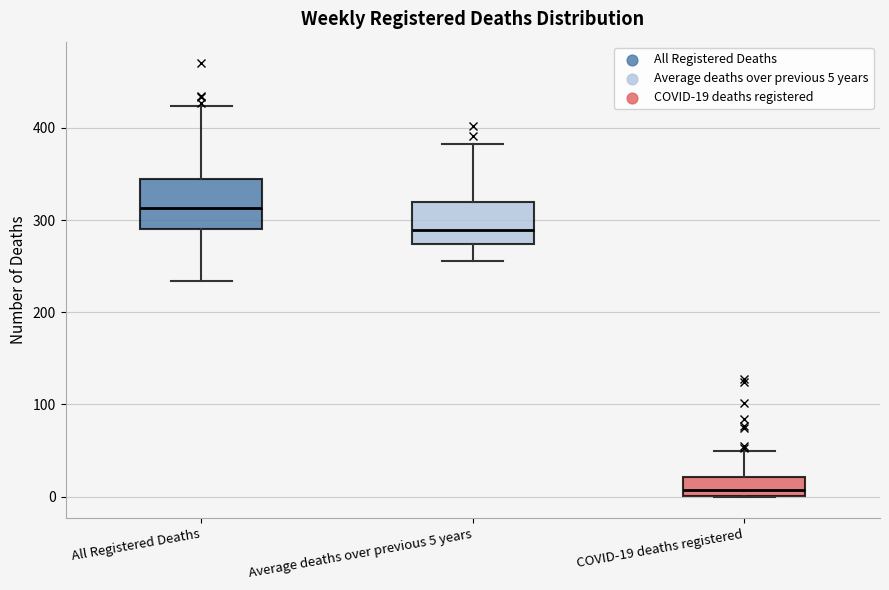

Reading left to right, transcribe this box plot: for each box, give where its median line is, the range the box spans, and where its two whiskers end, as read against the y-axis. The values are not printed on the chart, so give them approximately, as read against the axis.

All Registered Deaths: median 310, box 290 to 340, whiskers 230 to 420
Average deaths over previous 5 years: median 290, box 270 to 320, whiskers 260 to 380
COVID-19 deaths registered: median 10, box 0 to 20, whiskers 0 to 50